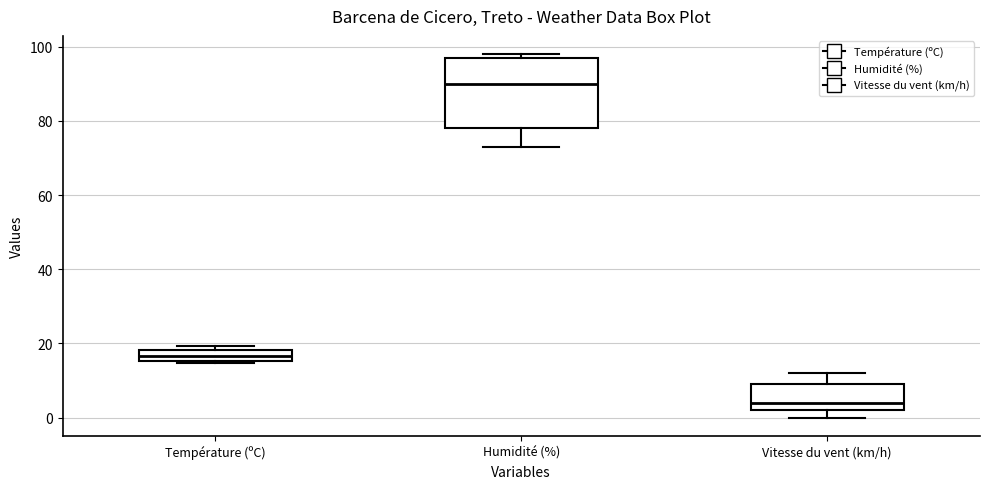

Comparing the boxes themselves (not the whiskers), which one is the tallest?

Humidité (%)